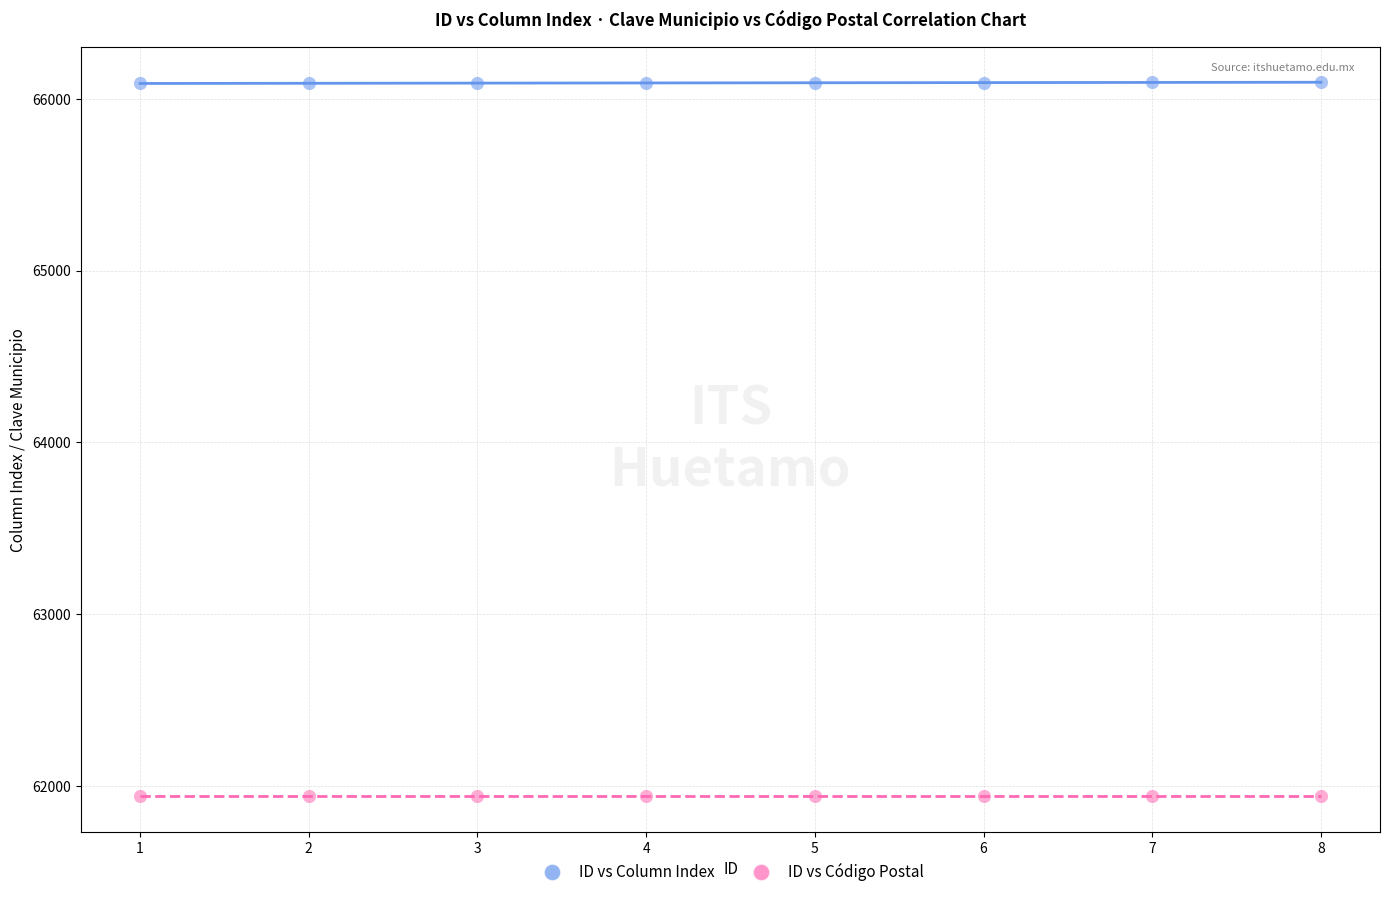

Which series reaches the maximum Y coordinate?

ID vs Column Index